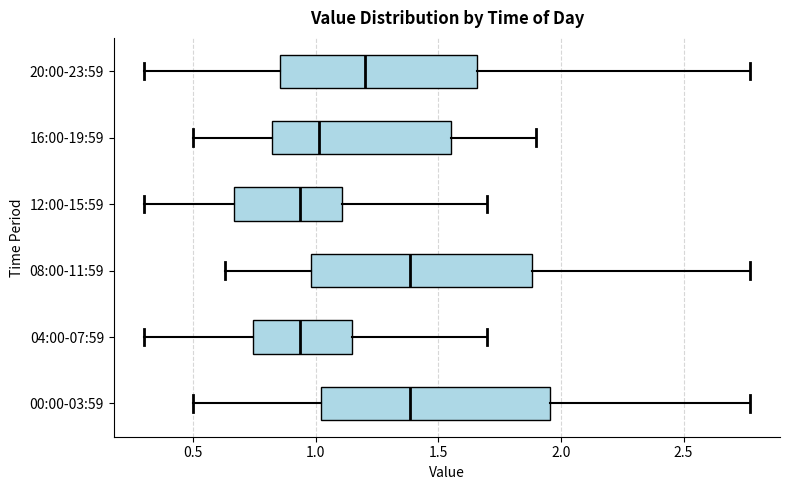

Where is the right edge of the box for 12:00-15:59 on the x-axis? The values are not printed on the chart, so give them approximately, as read against the axis.

1.10